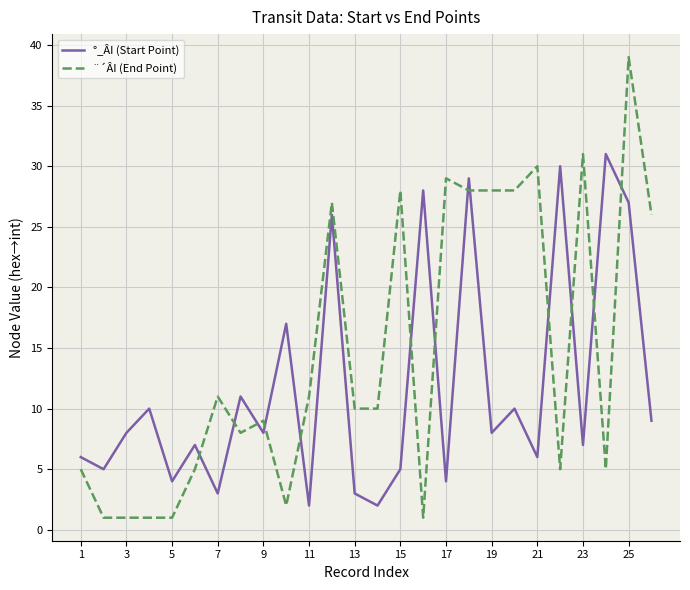

How many times do °_ÂI (Start Point) and ¨´ÂI (End Point) cross each other?

13